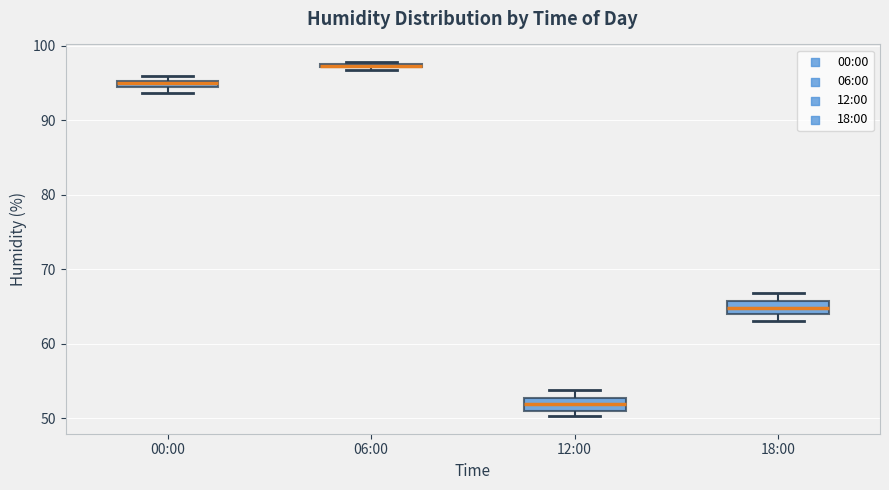

Where is the upper edge of the box for 00:00 on the y-axis? The values are not printed on the chart, so give them approximately, as read against the axis.

95